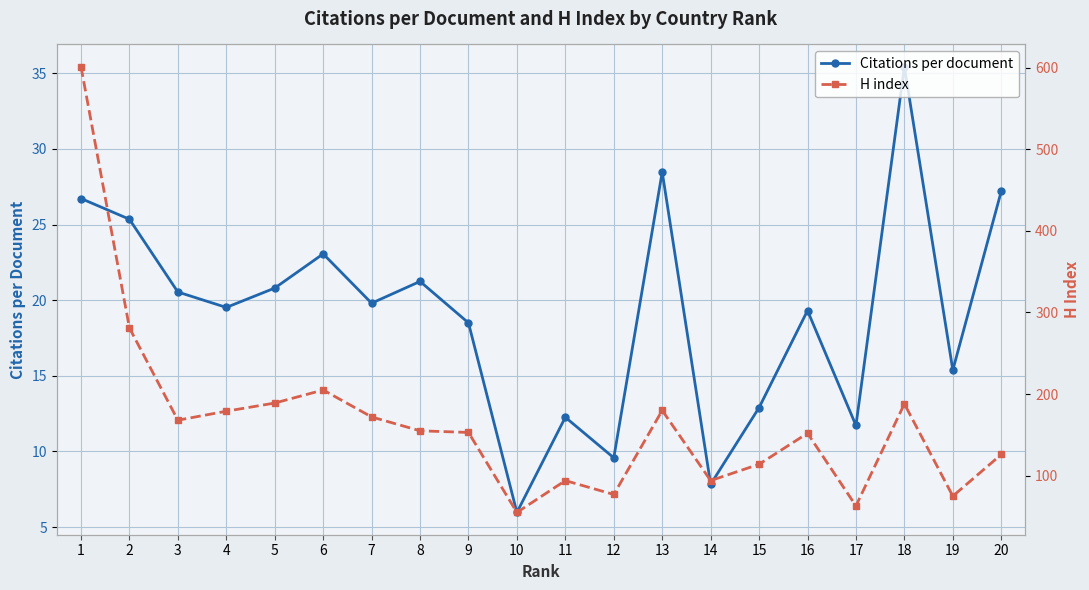

What is the sum of the Citations per document values at 12 and 13?

38.0